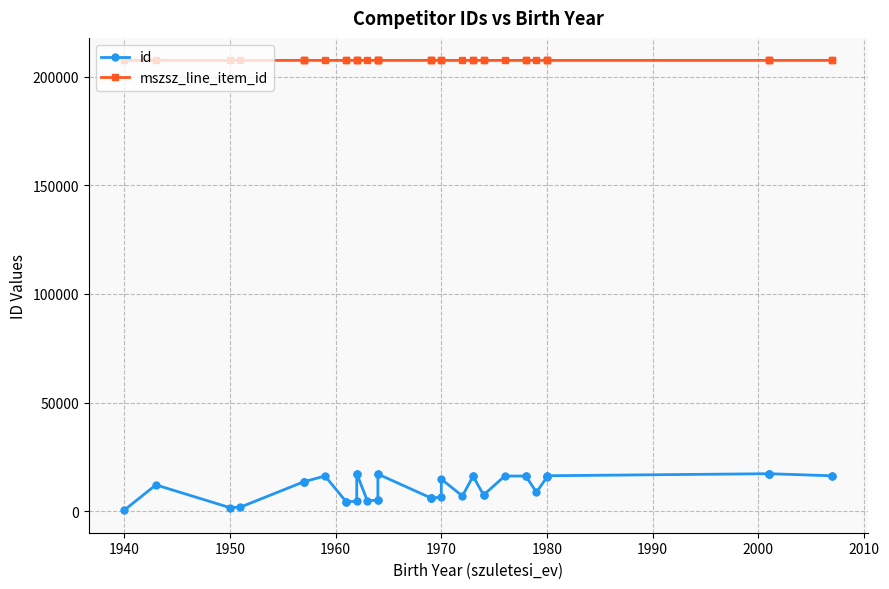

True or false: mszsz_line_item_id has more than 1 interior local peaks.

True